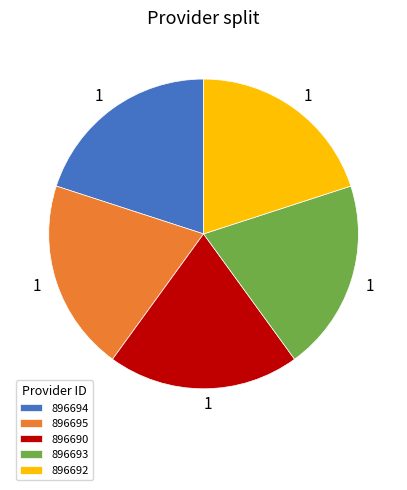

Does any single category account for the majority?

No